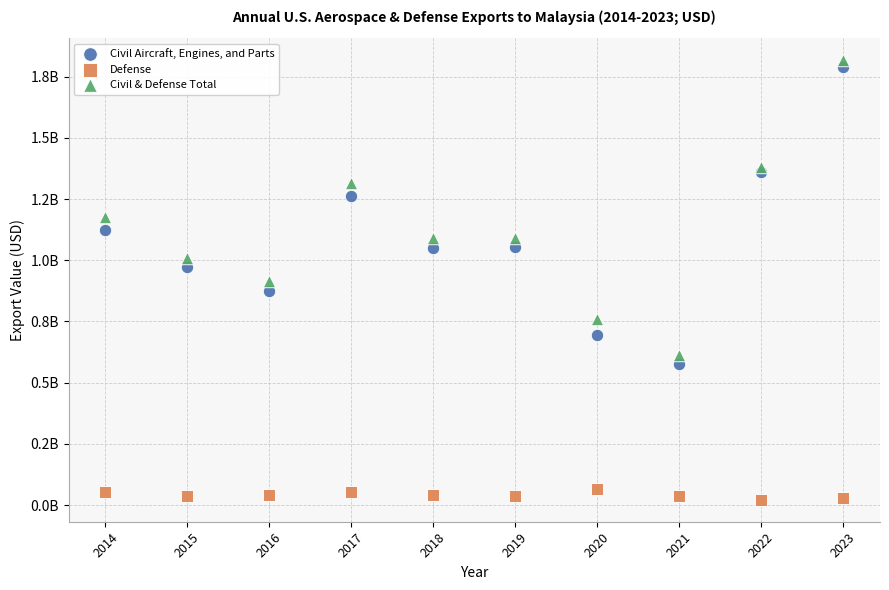

Which series reaches the minimum Y coordinate?

Defense